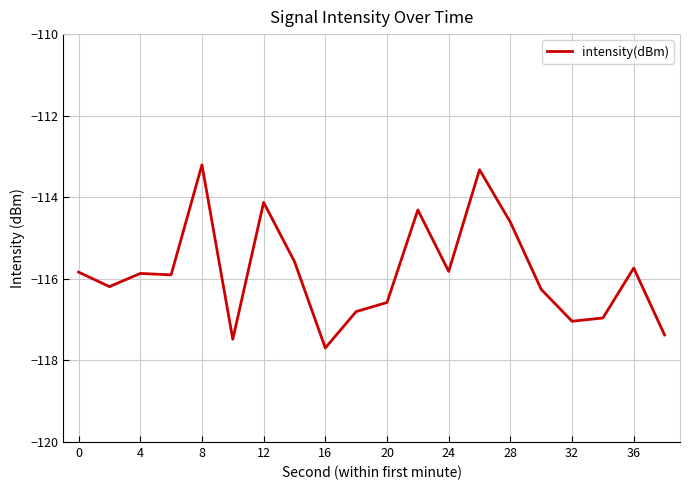

What is the sum of all values?

-2316.7